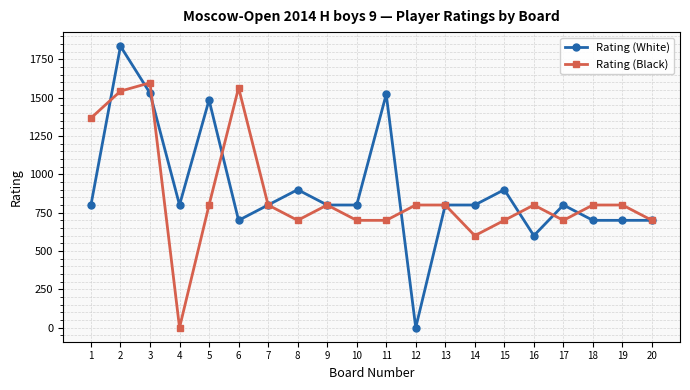

Rank the series at 12 from lowest to highest value.

Rating (White), Rating (Black)